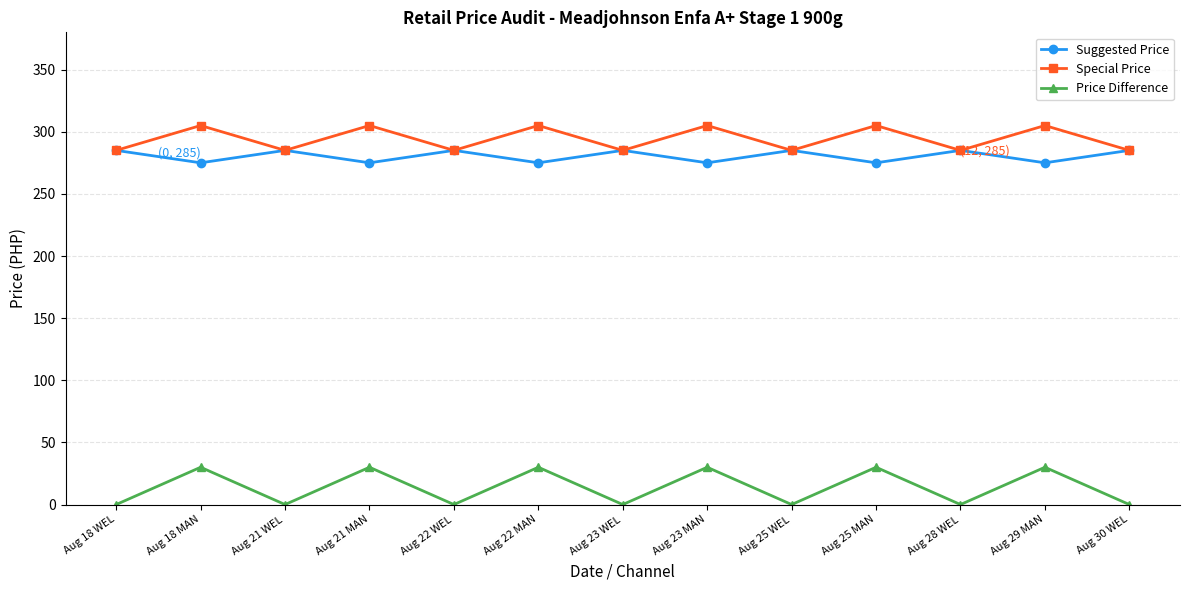

What is the difference between the highest and lowest values at Aug 21 MAN?

275